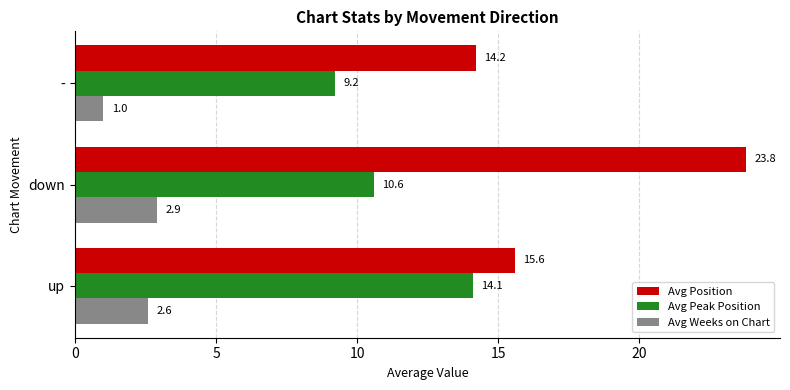

Which series changed the most between down and -?

Avg Position